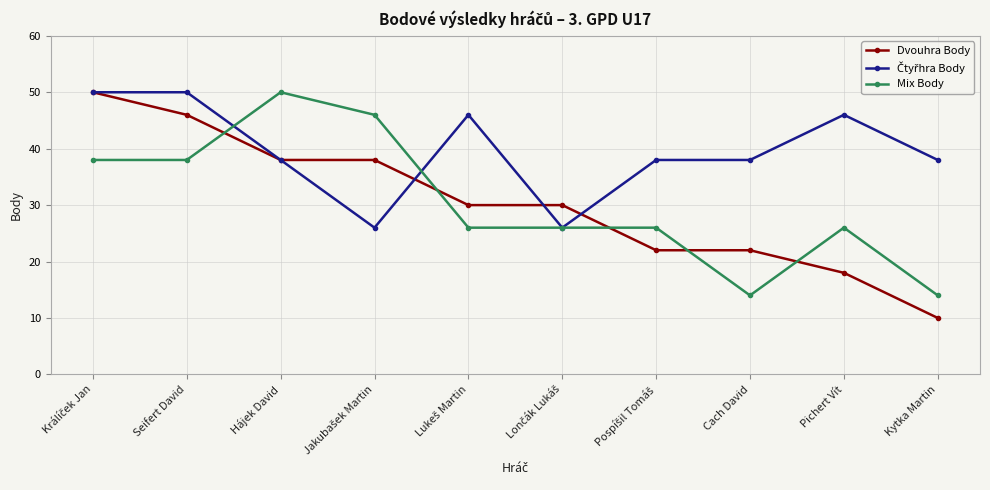

What is the smallest value displayed?

10